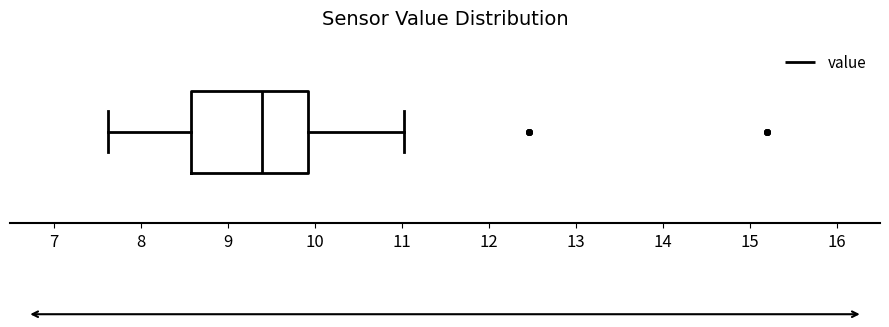

Where is the right edge of the box on the x-axis? The values are not printed on the chart, so give them approximately, as read against the axis.

9.9